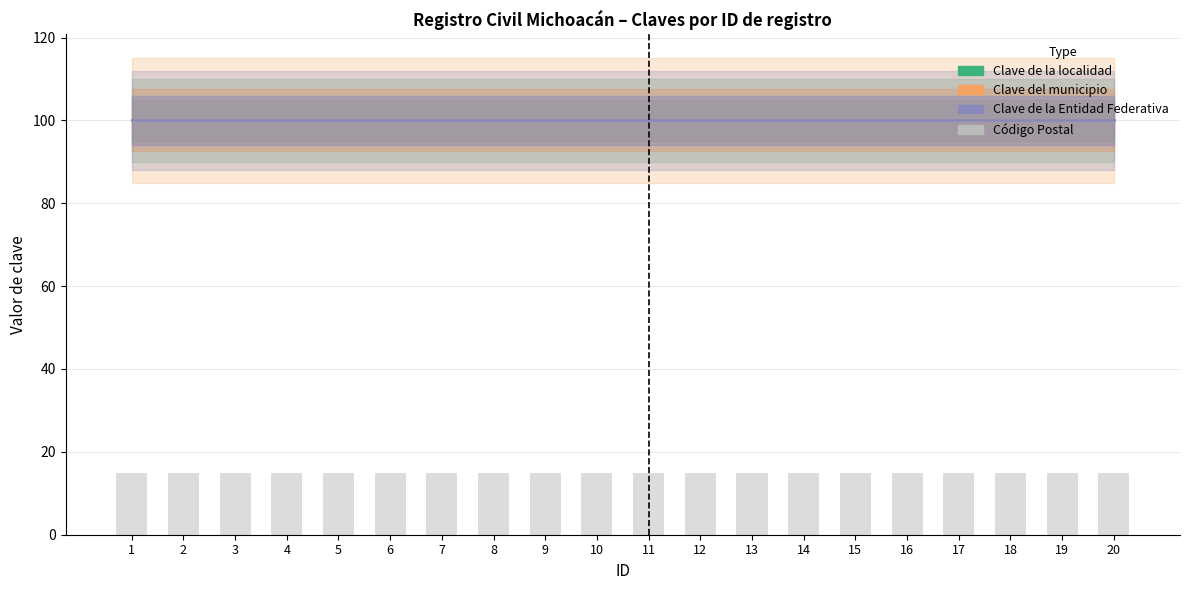

At how many categories does at least one series exceed 93?

20